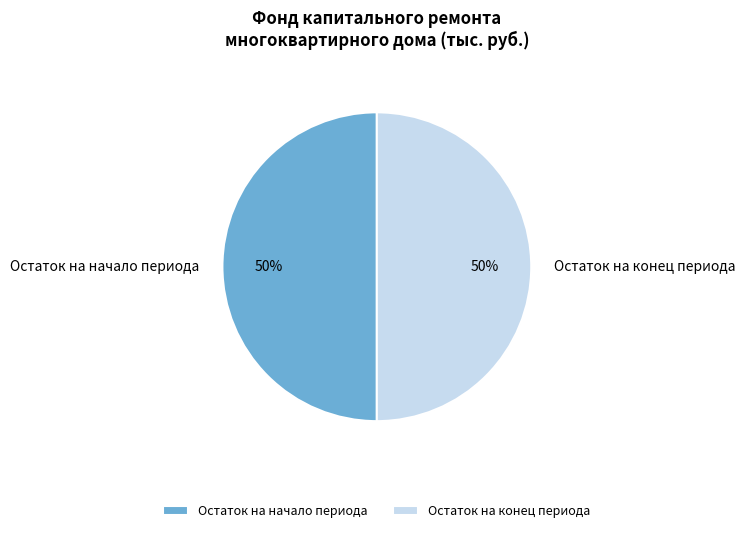

To the nearest percent, what is the average slice percentage?

50%